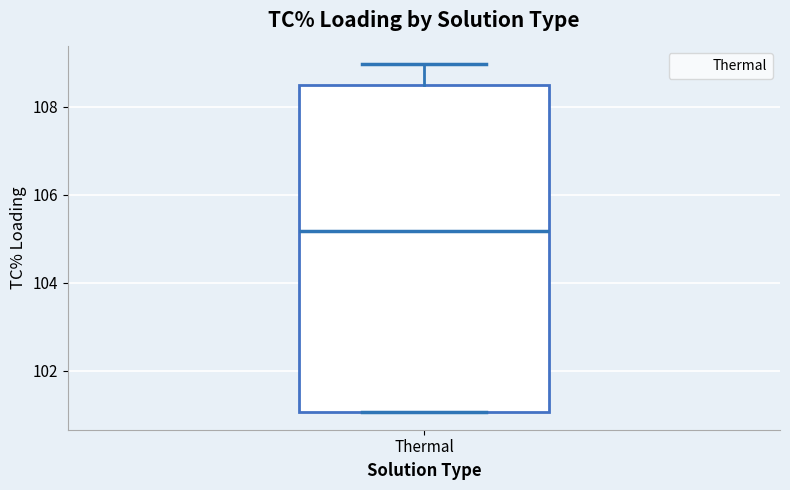

Where does the upper whisker of the box for Thermal end on the y-axis? The values are not printed on the chart, so give them approximately, as read against the axis.

109.0